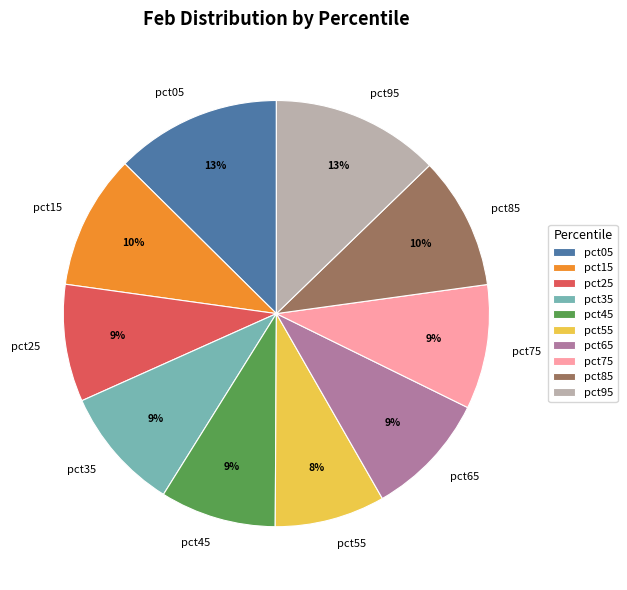

Does pct45 account for over 50% of the chart?

No